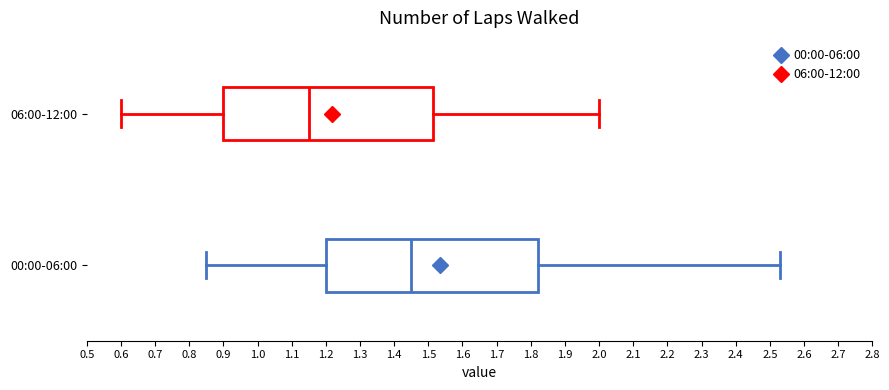

Reading bottom to top, read every box against the x-axis: the position of its median line, the range the box covers, and the ends of its whiskers. The values are not printed on the chart, so give them approximately, as read against the axis.

00:00-06:00: median 1.45, box 1.20 to 1.82, whiskers 0.85 to 2.53
06:00-12:00: median 1.15, box 0.90 to 1.51, whiskers 0.60 to 2.00